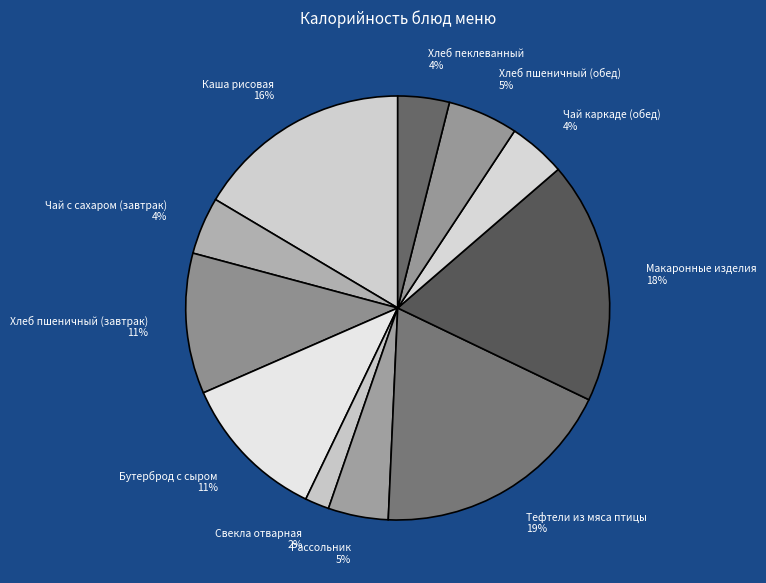

What is the ratio of the value at Хлеб пшеничный (обед) 5% to the value at Бутерброд с сыром 11%?

0.5